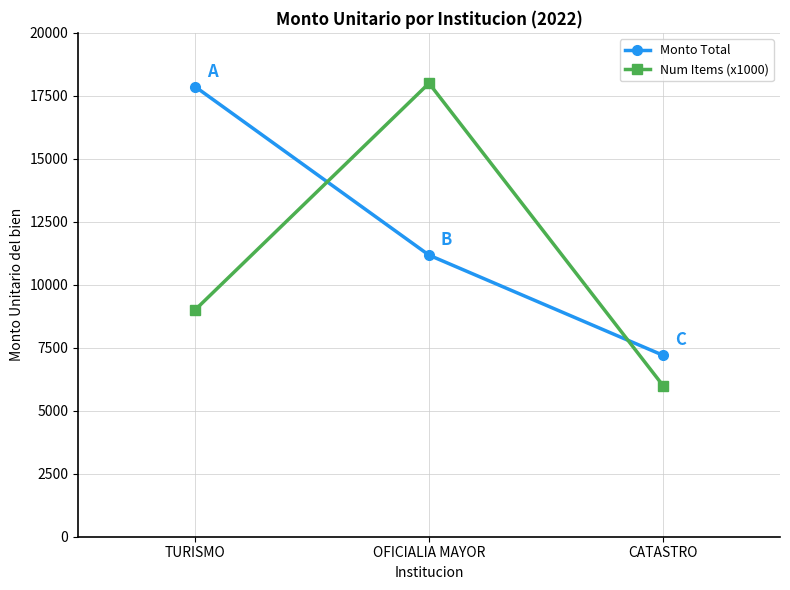

At which category is the sum across all series the highest?

OFICIALIA MAYOR